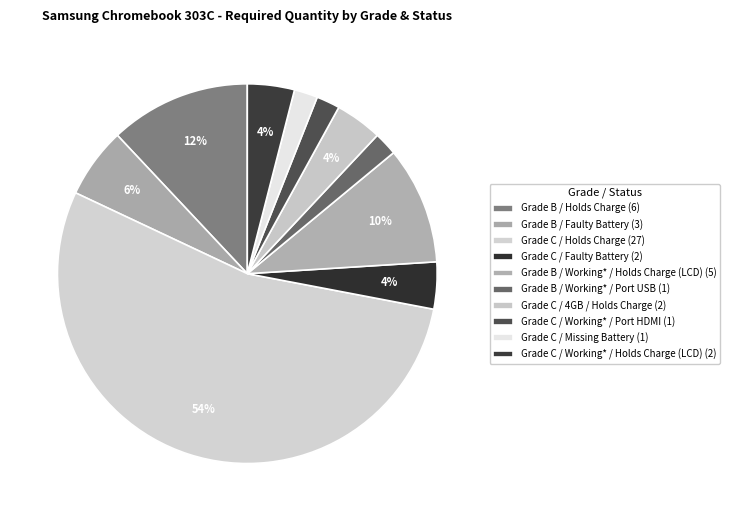

Which slice represents more than half of the pie?

Grade C / Holds Charge